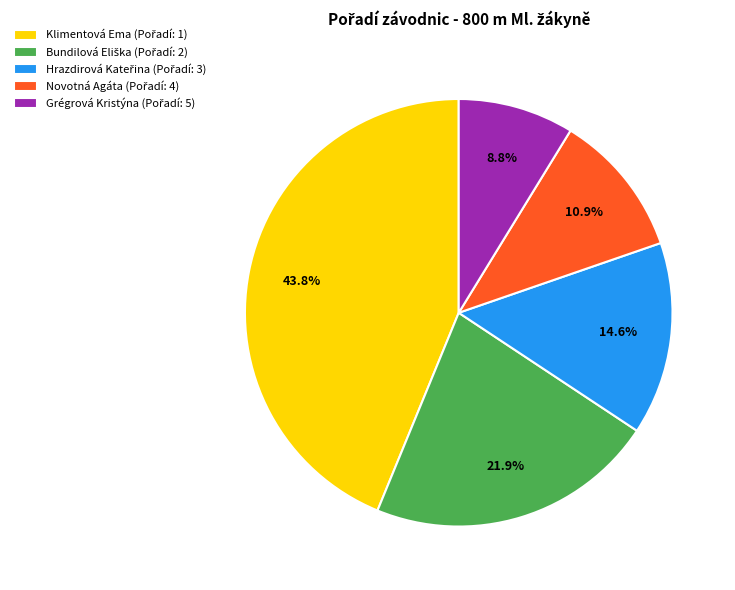

Is there any slice that represents more than half of the pie?

No